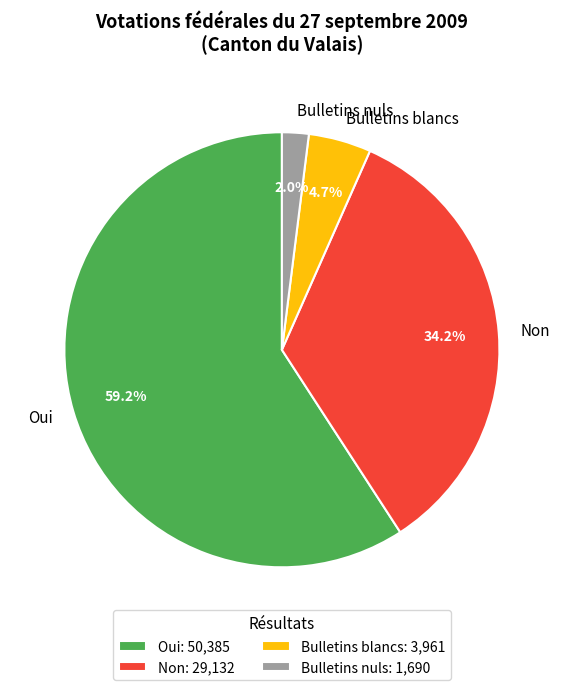

How many segments does this pie chart have?

4